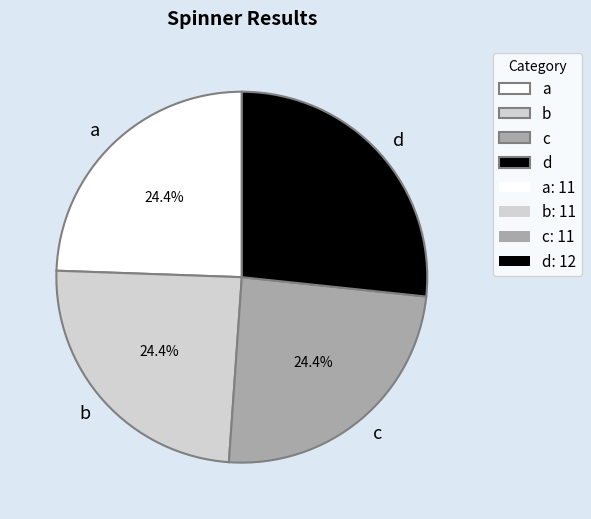

To the nearest percent, what is the difference between the d and c slice percentages?

2%